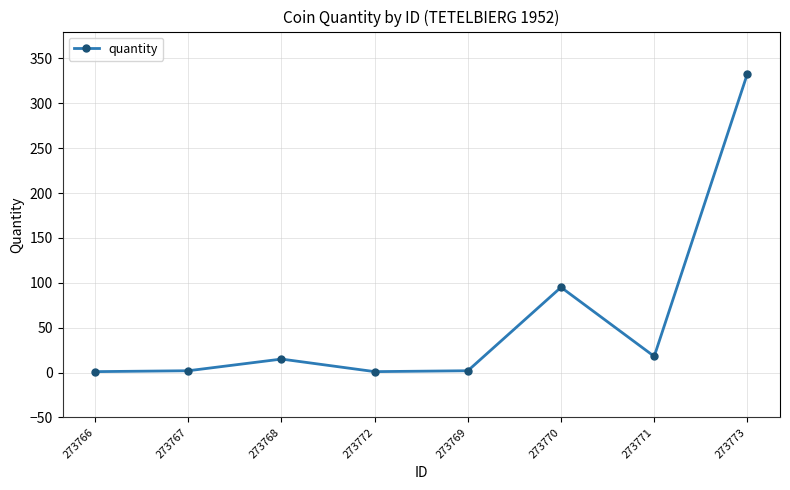

Where is the data nearest to the value 167?

273770